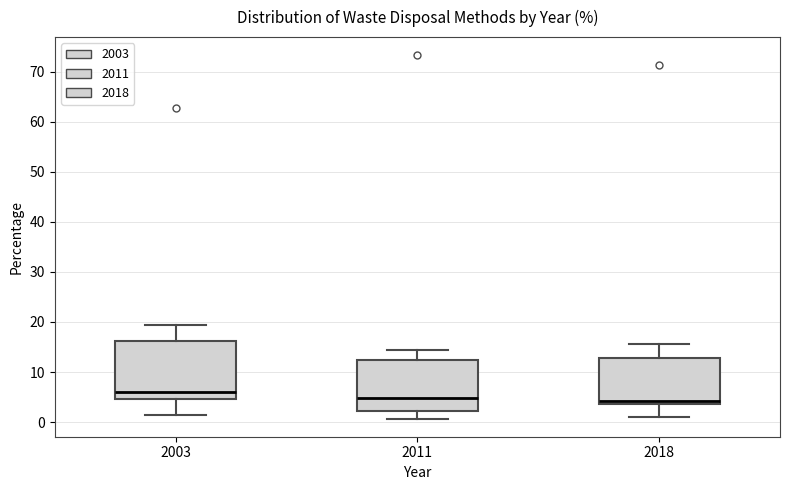

Where does the lower whisker of the box at x = 2018 end on the y-axis? The values are not printed on the chart, so give them approximately, as read against the axis.

1